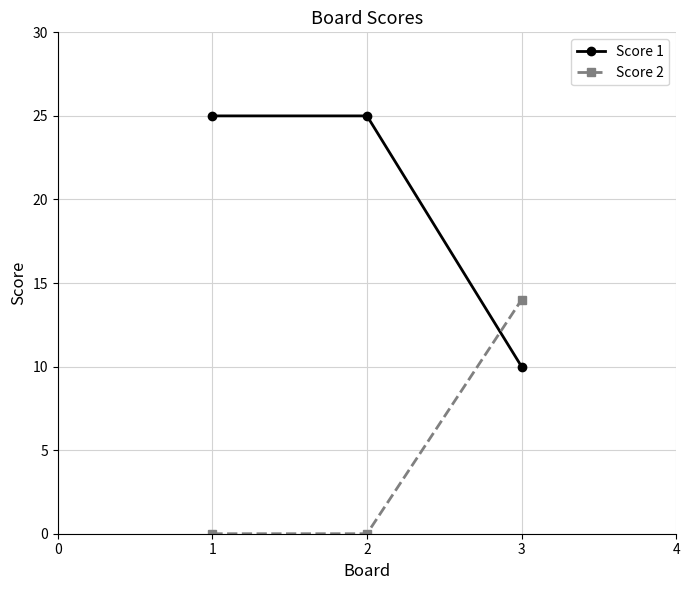

Rank the series by their average value, from highest to lowest.

Score 1, Score 2